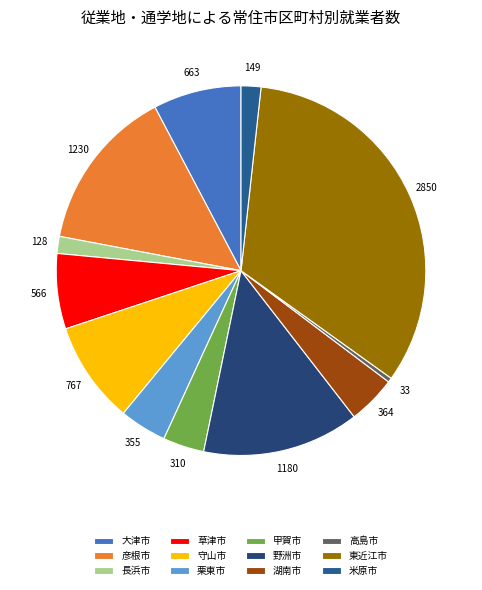

Count the number of slices in the pie.

12